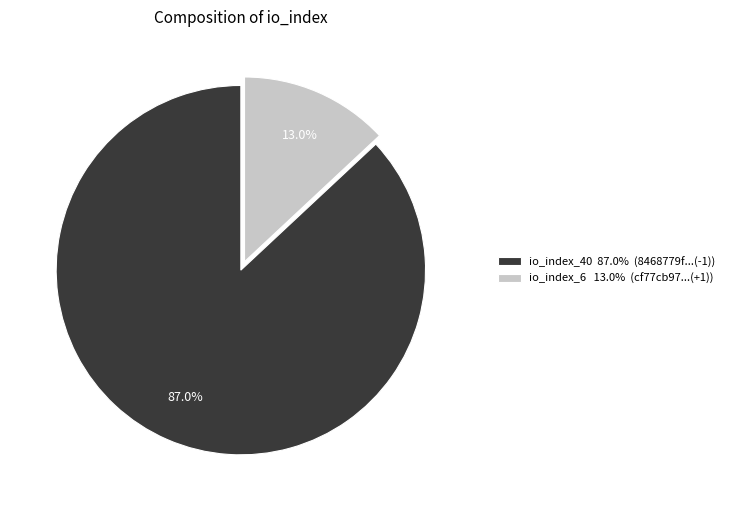

To the nearest percent, what portion does io_index_6 represent?

13%